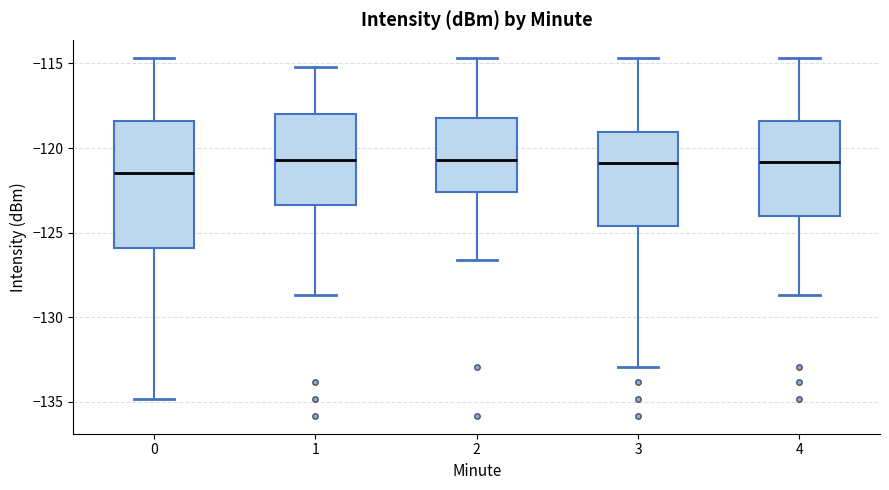

Where does the lower whisker of the box at x = 1 end on the y-axis? The values are not printed on the chart, so give them approximately, as read against the axis.

-128.5